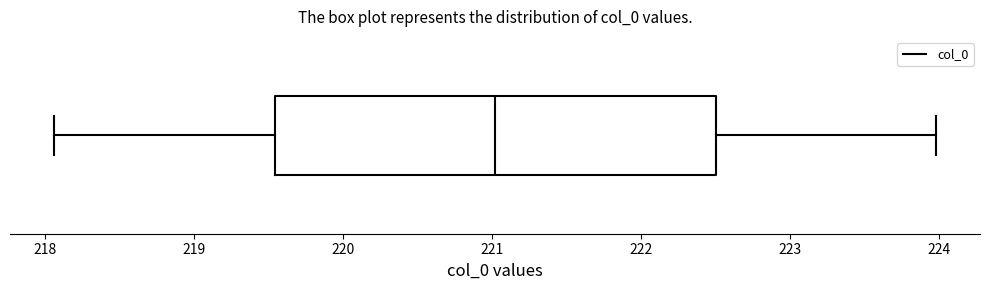

Transcribe this box plot: give where the median line is, the range the box spans, and where the two whiskers end, as read against the x-axis. The values are not printed on the chart, so give them approximately, as read against the axis.

median 221.0, box 219.5 to 222.5, whiskers 218.1 to 224.0